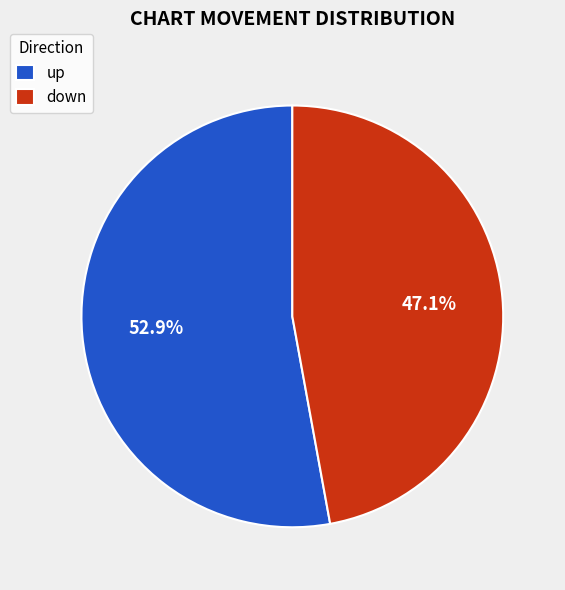

Approximately how many times larger is the value at up compared to down?

1.1